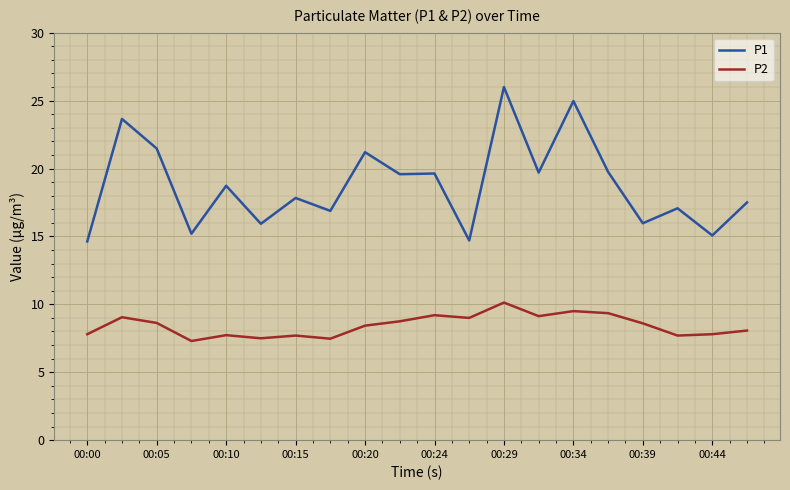

Which series has the largest total across all categories?

P1